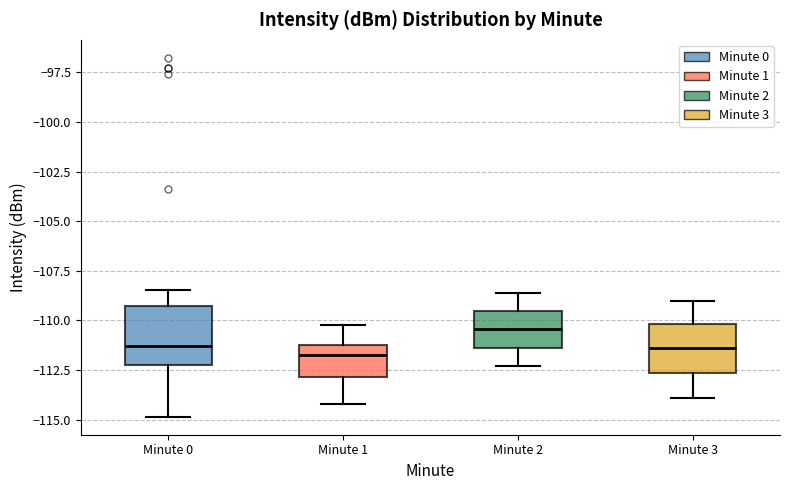

Reading left to right, read every box against the y-axis: the position of its median line, the range the box covers, and the ends of its whiskers. The values are not printed on the chart, so give them approximately, as read against the axis.

Minute 0: median -111.5, box -112.5 to -109.5, whiskers -115.0 to -108.5
Minute 1: median -111.5 (just below the box's upper edge), box -113.0 to -111.5, whiskers -114.0 to -110.0
Minute 2: median -110.5, box -111.5 to -109.5, whiskers -112.5 to -108.5
Minute 3: median -111.5, box -112.5 to -110.0, whiskers -114.0 to -109.0